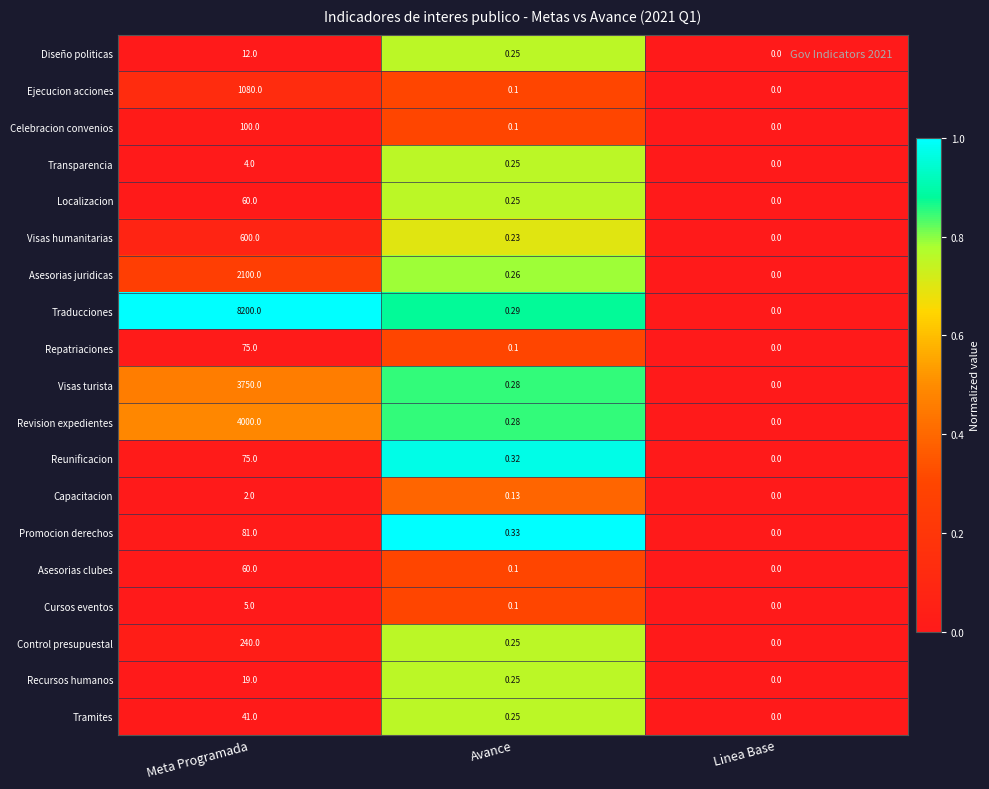

Which category has the highest value across all series?

Meta Programada